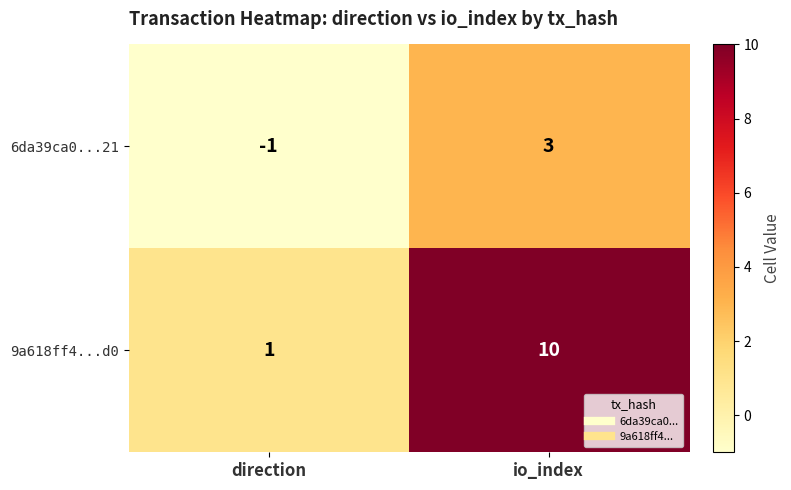

At which label is 6da39ca0...21 closest to 1?

direction